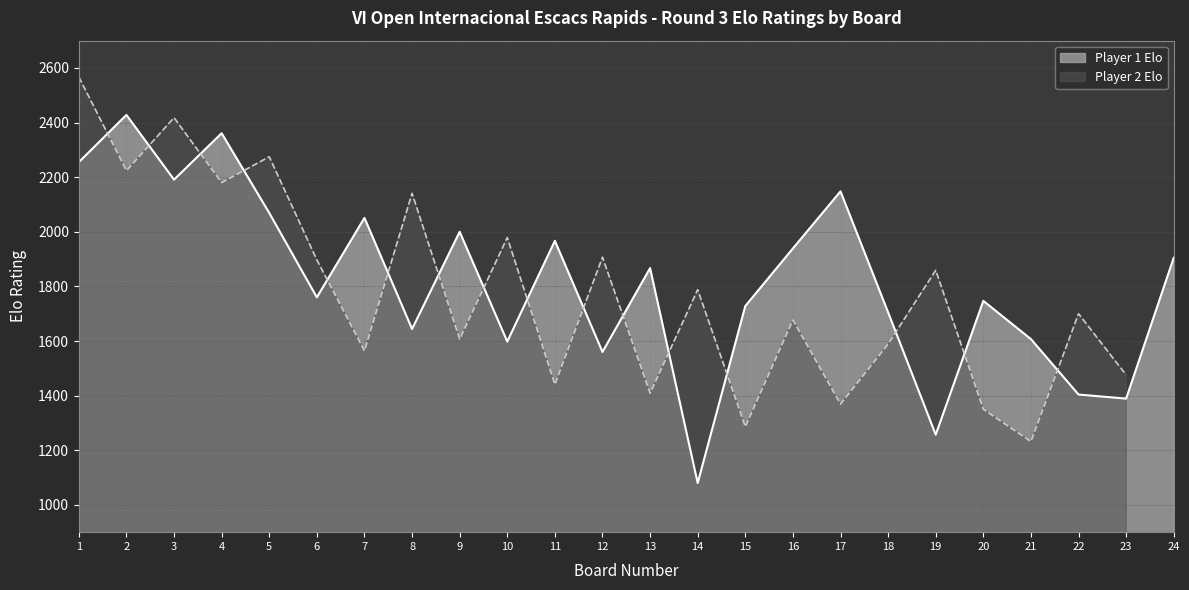

Does the chart have visible grid lines?

Yes